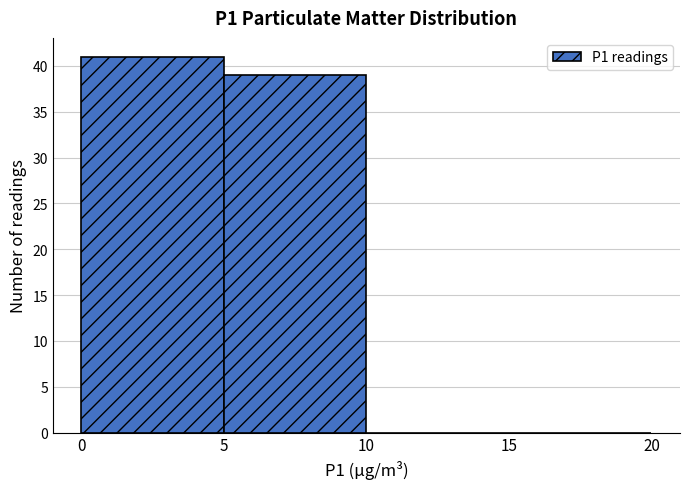

Over which range of the x-axis is the bar tallest?

0 to 5